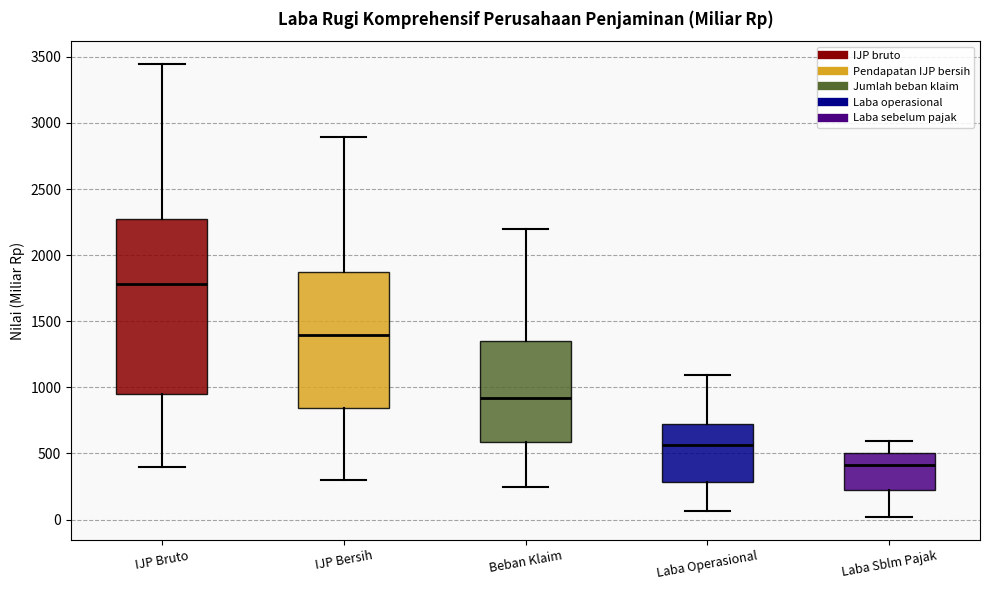

Reading left to right, read every box against the y-axis: the position of its median line, the range the box covers, and the ends of its whiskers. The values are not printed on the chart, so give them approximately, as read against the axis.

IJP Bruto: median 1800, box 950 to 2250, whiskers 400 to 3450
IJP Bersih: median 1400, box 850 to 1850, whiskers 300 to 2900
Beban Klaim: median 900, box 600 to 1350, whiskers 250 to 2200
Laba Operasional: median 550, box 300 to 700, whiskers 50 to 1100
Laba Sblm Pajak: median 400, box 200 to 500, whiskers 0 to 600